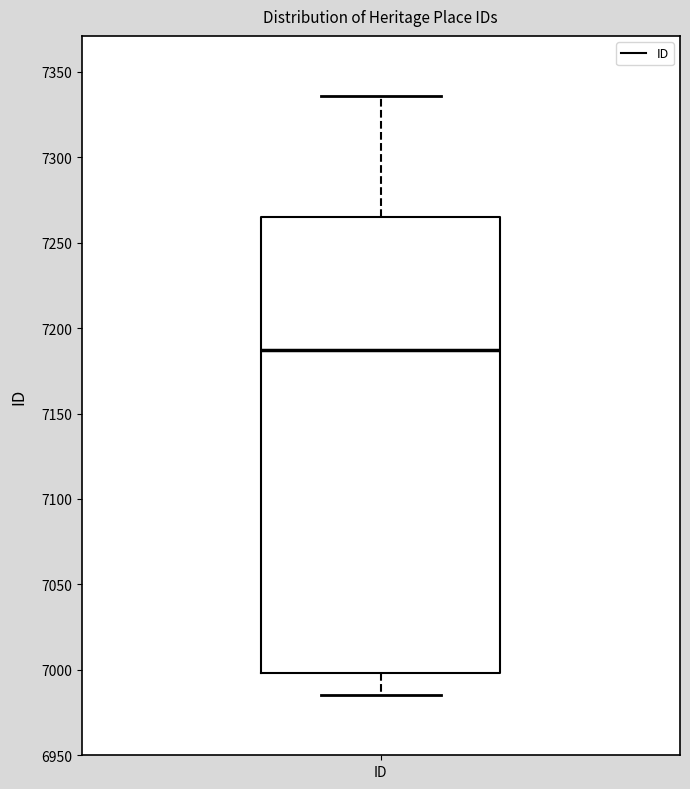

Transcribe this box plot: give where the median line is, the range the box spans, and where the two whiskers end, as read against the y-axis. The values are not printed on the chart, so give them approximately, as read against the axis.

median 7185, box 7000 to 7265, whiskers 6985 to 7335